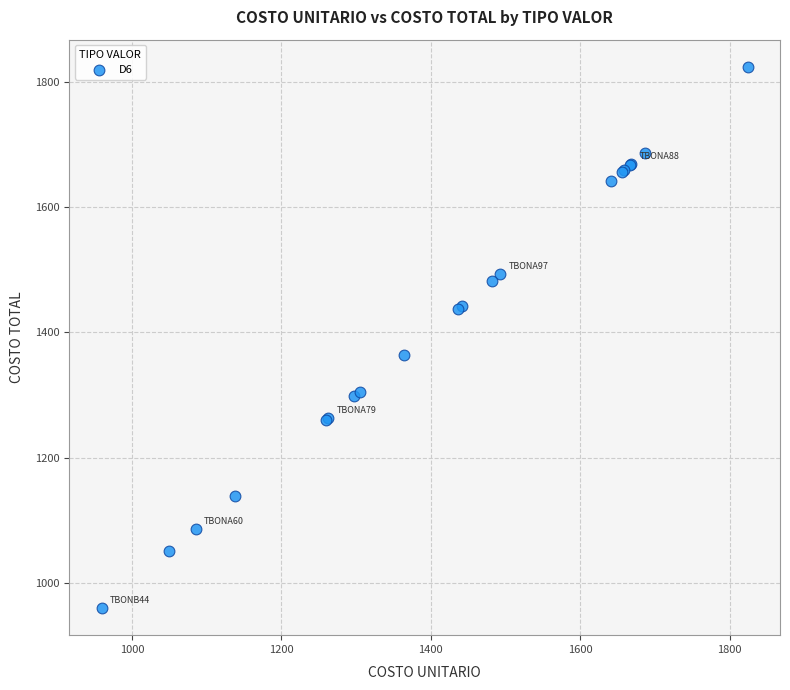

What Y value in the scatter plot is closest to 1391?

1363.7